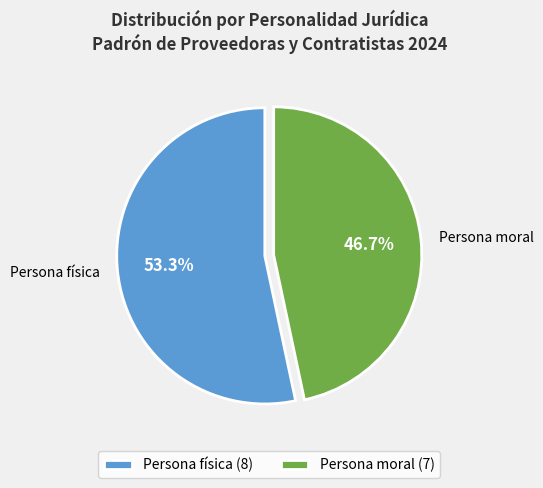

Is the sum of Persona física and Persona moral greater than half?

Yes